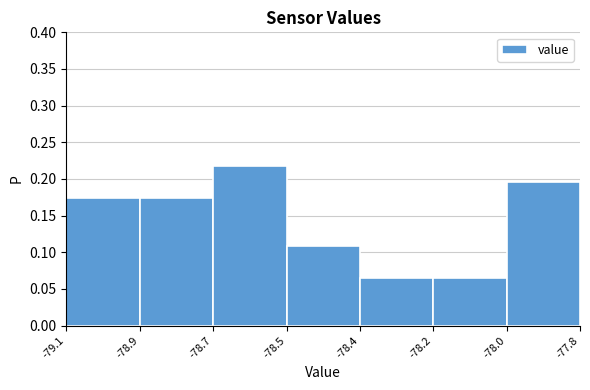

What is the label of the 7th bar from the left?

-78.0